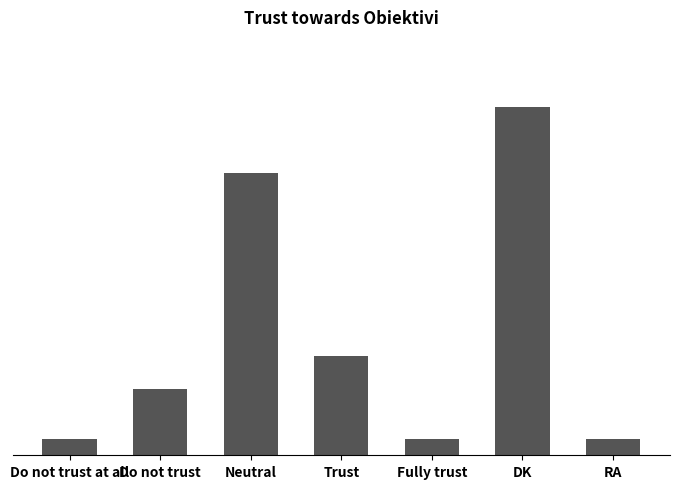

At which category does the chart reach its minimum across all series?

Do not trust at all